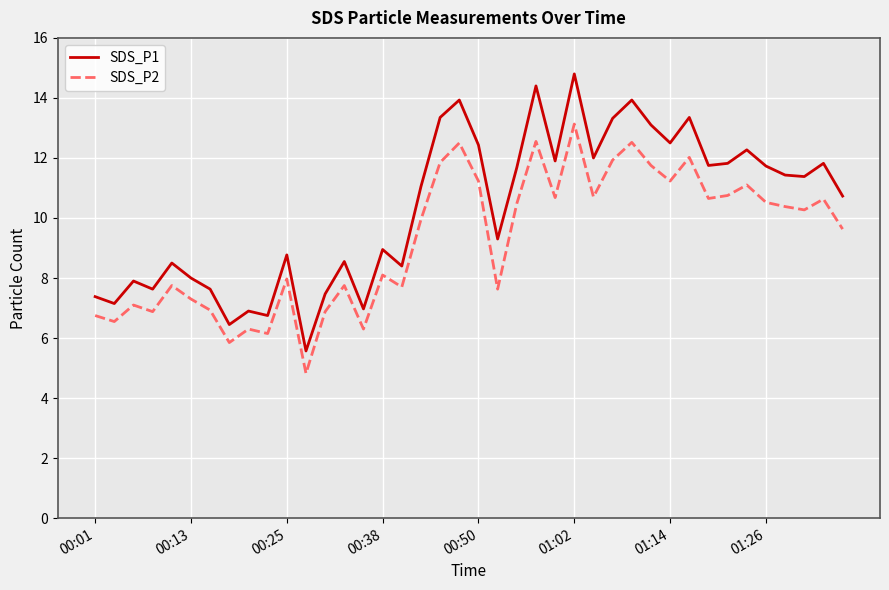

List the series in order of their overall mean, lowest first.

SDS_P2, SDS_P1